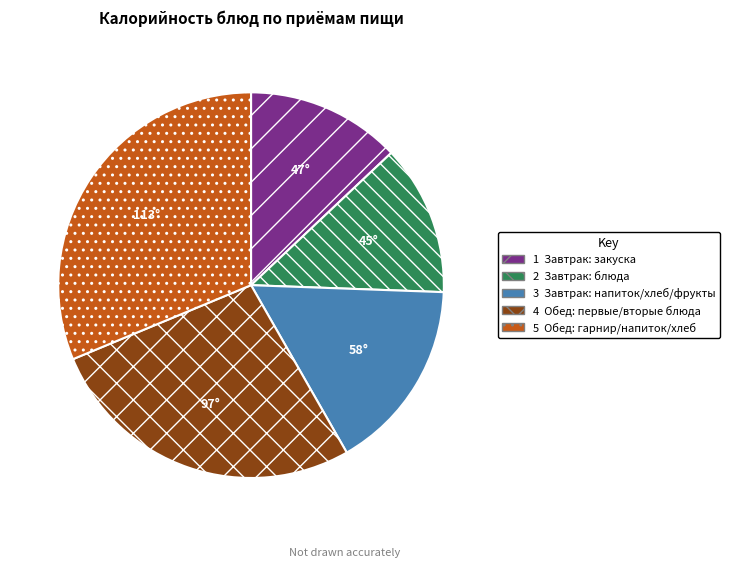

How many segments does this pie chart have?

5